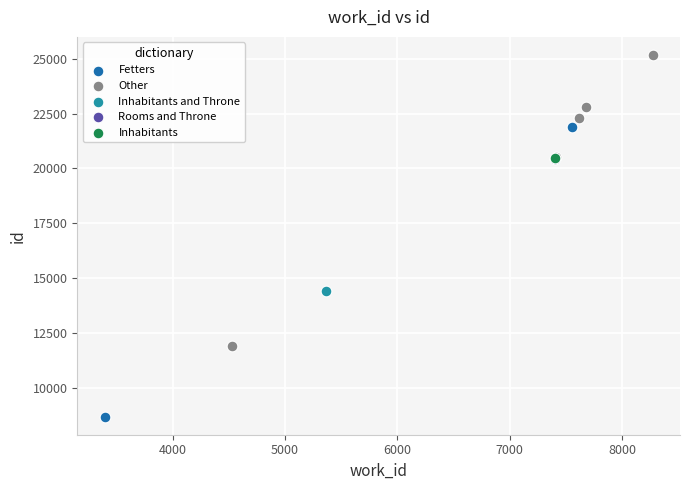

What are all the series names shown in the legend?

Fetters, Other, Inhabitants and Throne, Rooms and Throne, Inhabitants